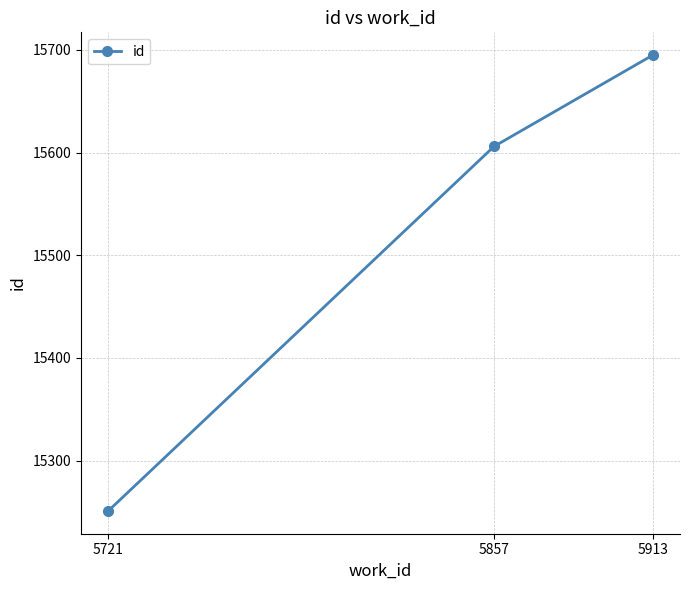

Reading left to right, transcribe all the data shown in this chart.

15251	15606	15695